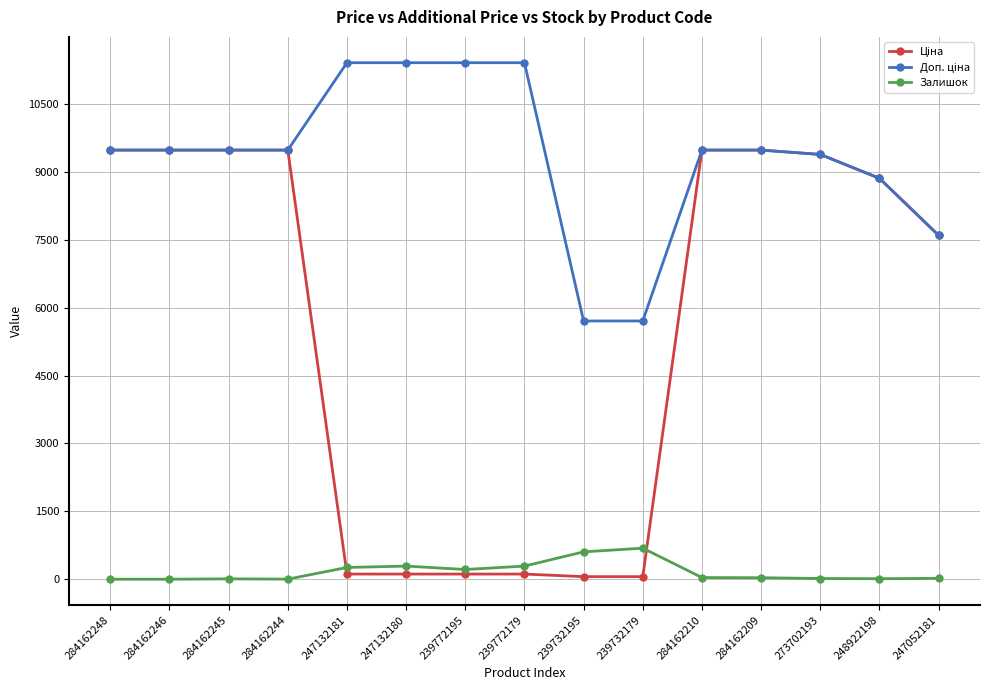

What is the total value across all series at 239732195?

6367.1